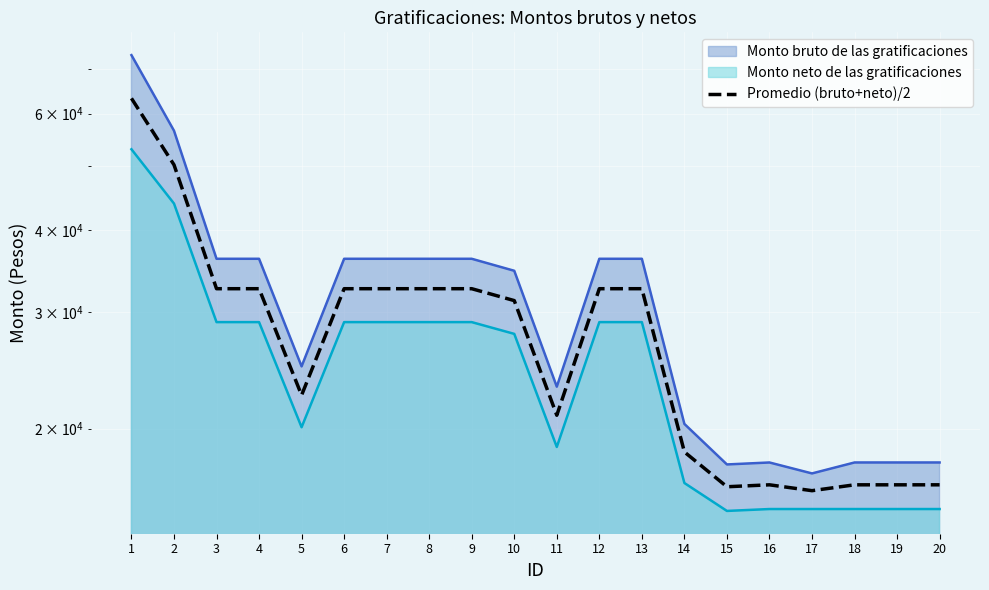

What is the sum of the values at 17 and 14?

34554.8